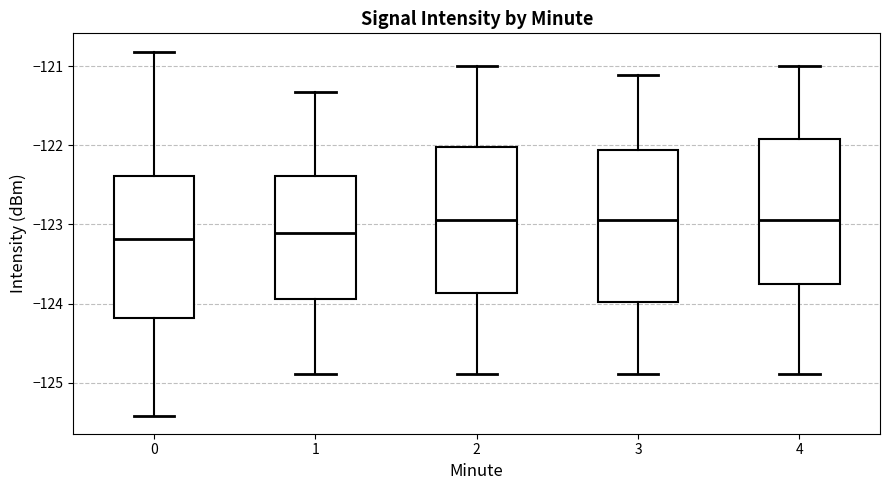

Reading left to right, read every box against the y-axis: the position of its median line, the range the box covers, and the ends of its whiskers. The values are not printed on the chart, so give them approximately, as read against the axis.

0: median -123.2, box -124.2 to -122.4, whiskers -125.4 to -120.8
1: median -123.1, box -123.9 to -122.4, whiskers -124.9 to -121.3
2: median -122.9, box -123.9 to -122.0, whiskers -124.9 to -121.0
3: median -122.9, box -124.0 to -122.1, whiskers -124.9 to -121.1
4: median -122.9, box -123.8 to -121.9, whiskers -124.9 to -121.0